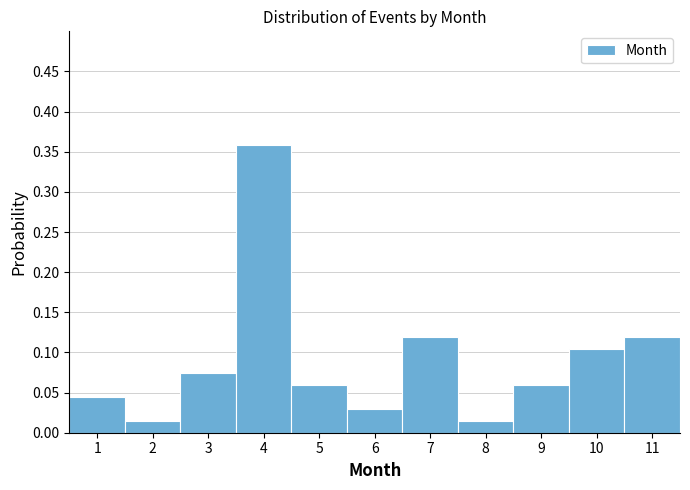

Reading left to right, transcribe this chart: for each bar, give the range it covers on the x-axis and its height. The values are not printed on the chart, so give them approximately, as read against the axis.

0.5 to 1.5: 0.045
1.5 to 2.5: 0.015
2.5 to 3.5: 0.075
3.5 to 4.5: 0.360
4.5 to 5.5: 0.060
5.5 to 6.5: 0.030
6.5 to 7.5: 0.120
7.5 to 8.5: 0.015
8.5 to 9.5: 0.060
9.5 to 10.5: 0.105
10.5 to 11.5: 0.120